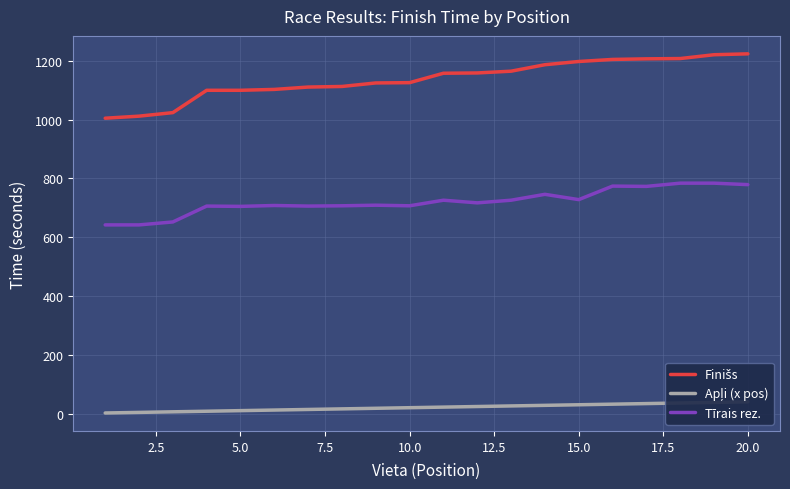

At how many categories does at least one series exceed 580?

20